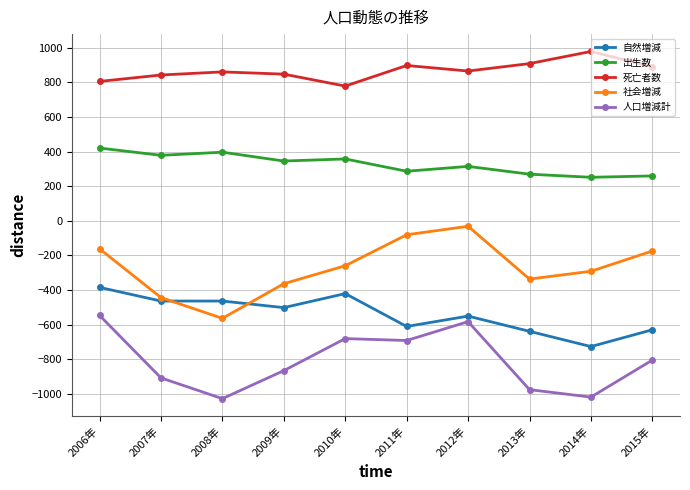

True or false: 死亡者数 has more than 0 interior local peaks.

True